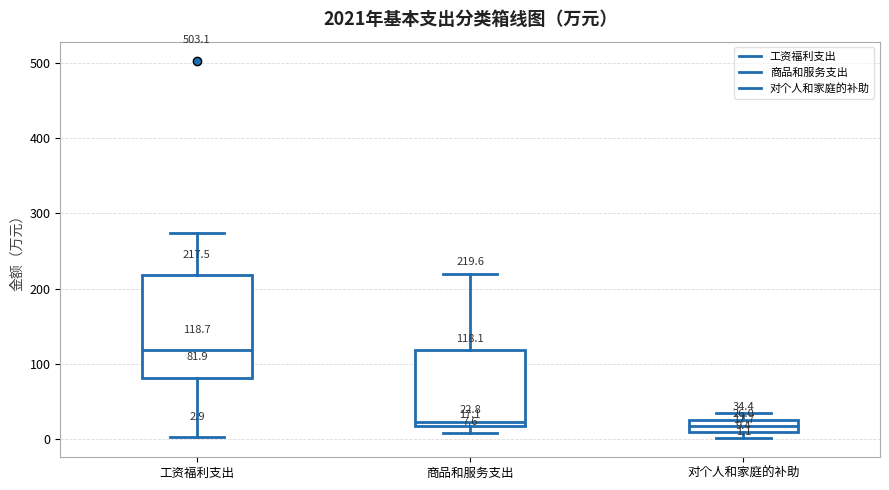

Which box has the highest median line?

工资福利支出